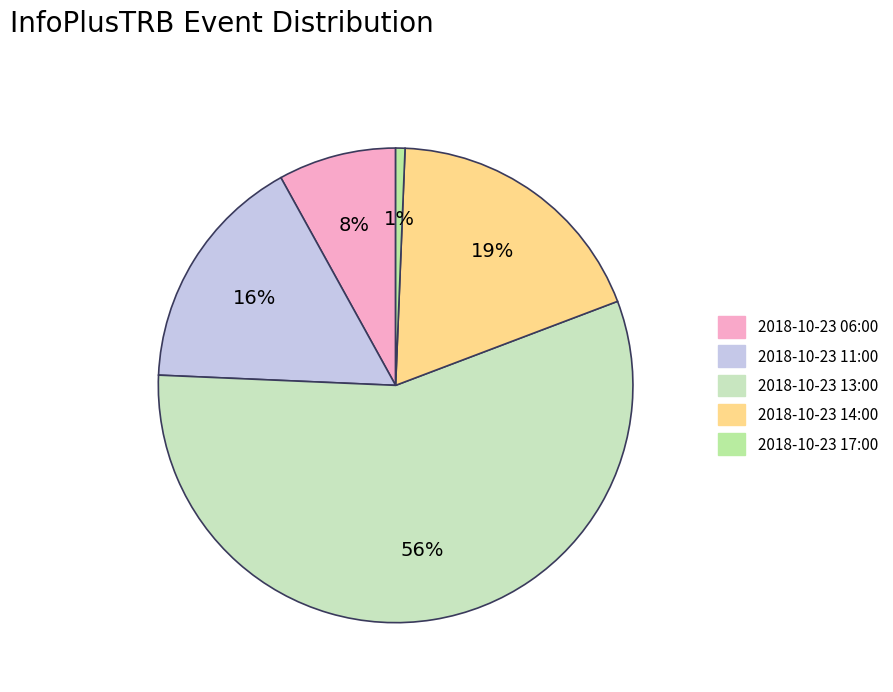

True or false: 2018-10-23 06:00 accounts for 8% of the total.

True